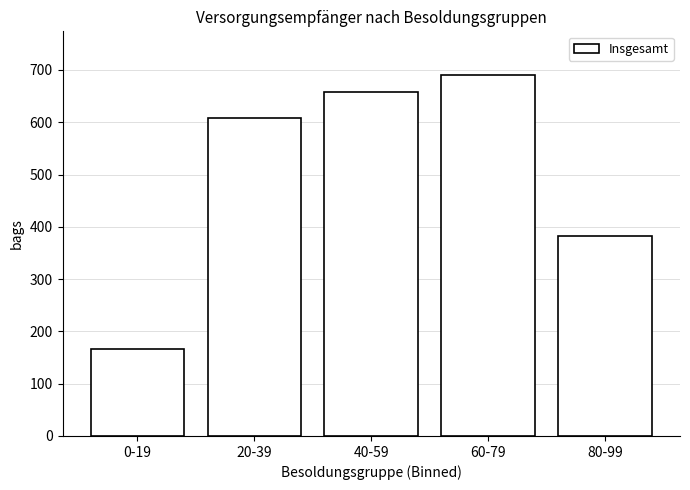

Reading left to right, transcribe all the data shown in this chart.

166	608	658	691	382